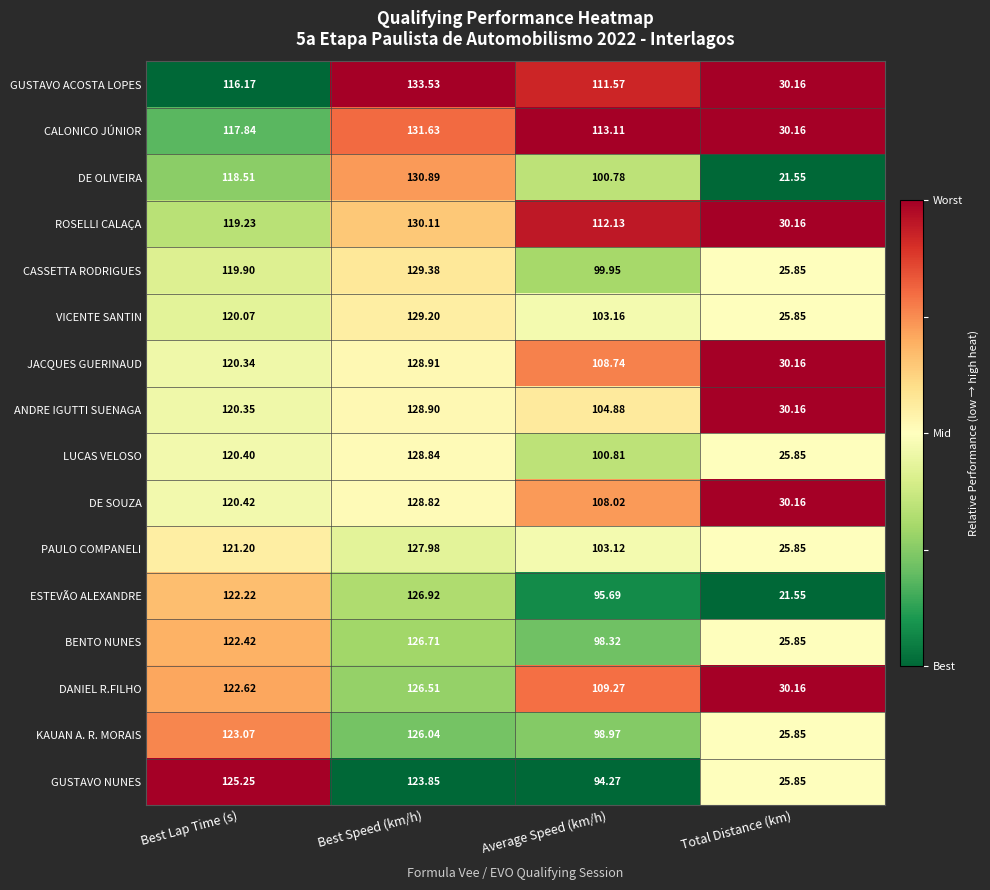

Between Best Lap Time (s) and Best Speed (km/h), which series saw the biggest shift?

GUSTAVO ACOSTA LOPES